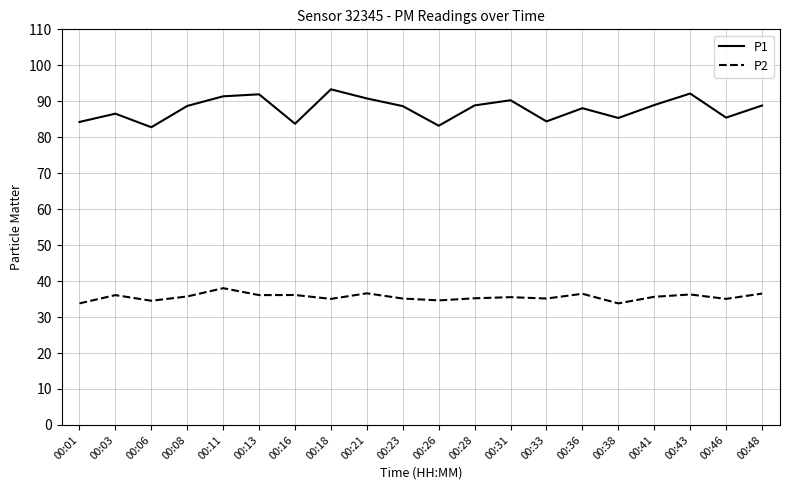

What is the greatest value displayed?

93.3